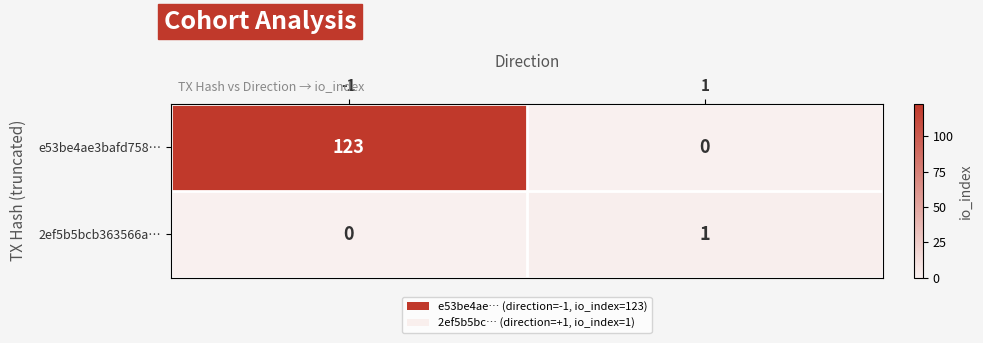

What is the highest value of the e53be4ae3bafd758… series?

123